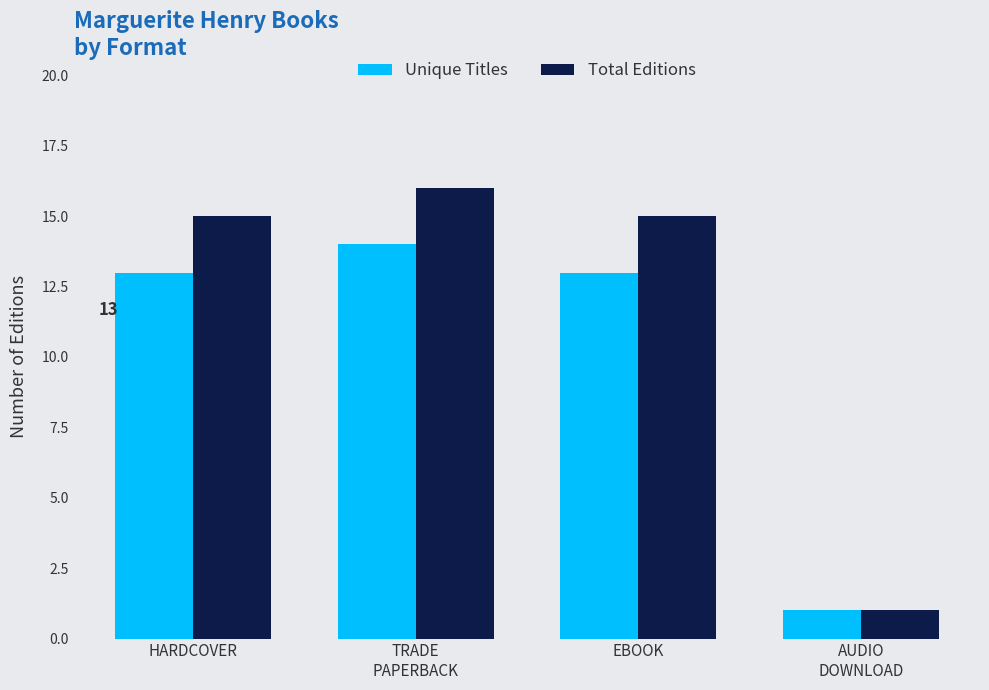

What is the label of the 3rd bar from the left?

EBOOK